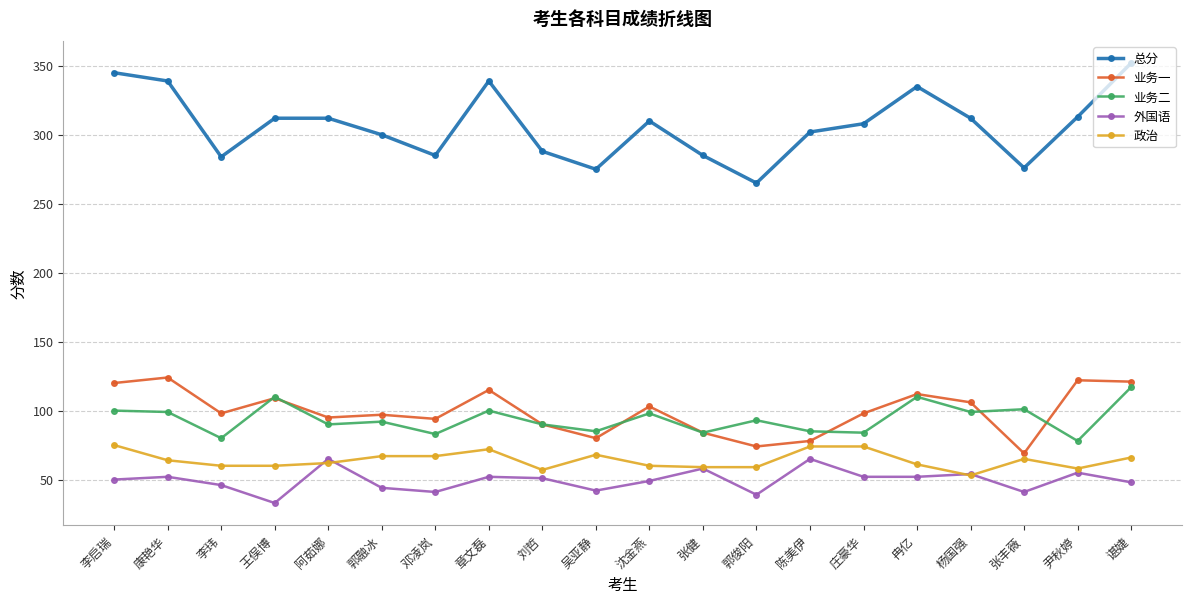

Which series has the largest range (max minus min)?

总分